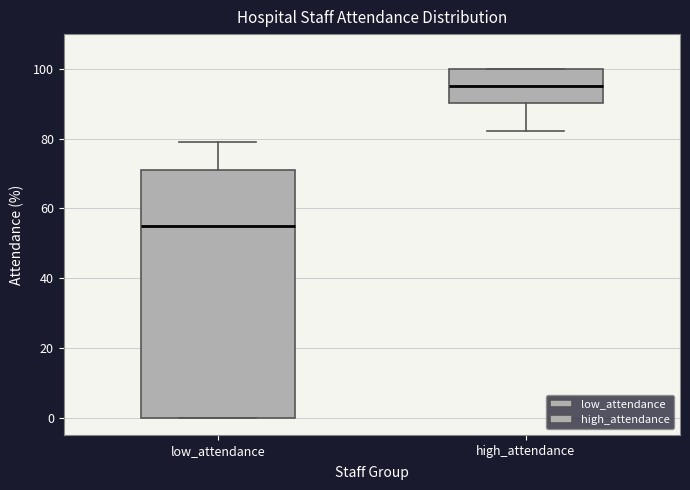

Which box is the tallest, from its lower edge to its upper edge?

low_attendance